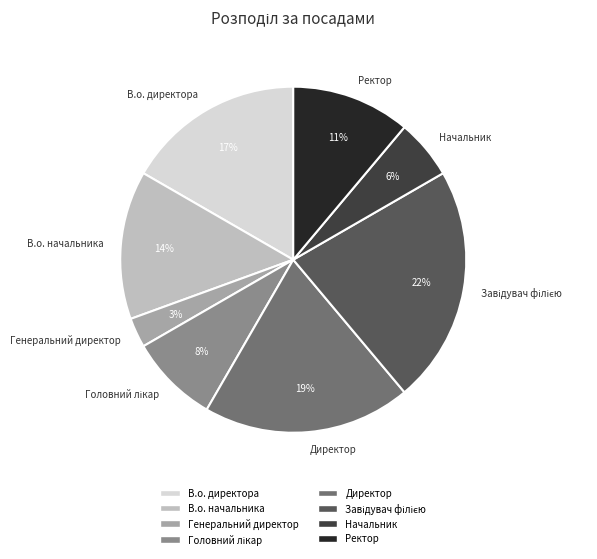

Is the sum of Ректор and В.о. начальника greater than half?

No